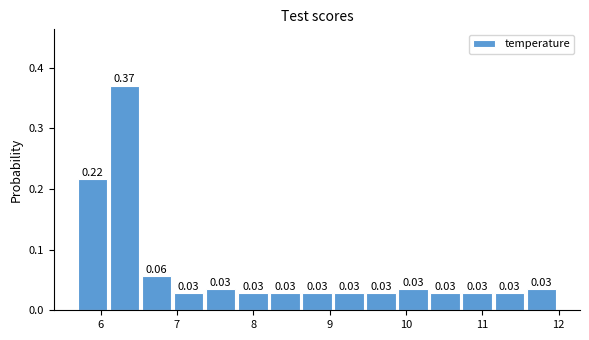

Over which range of the x-axis is the bar tallest?

6.12 to 6.54